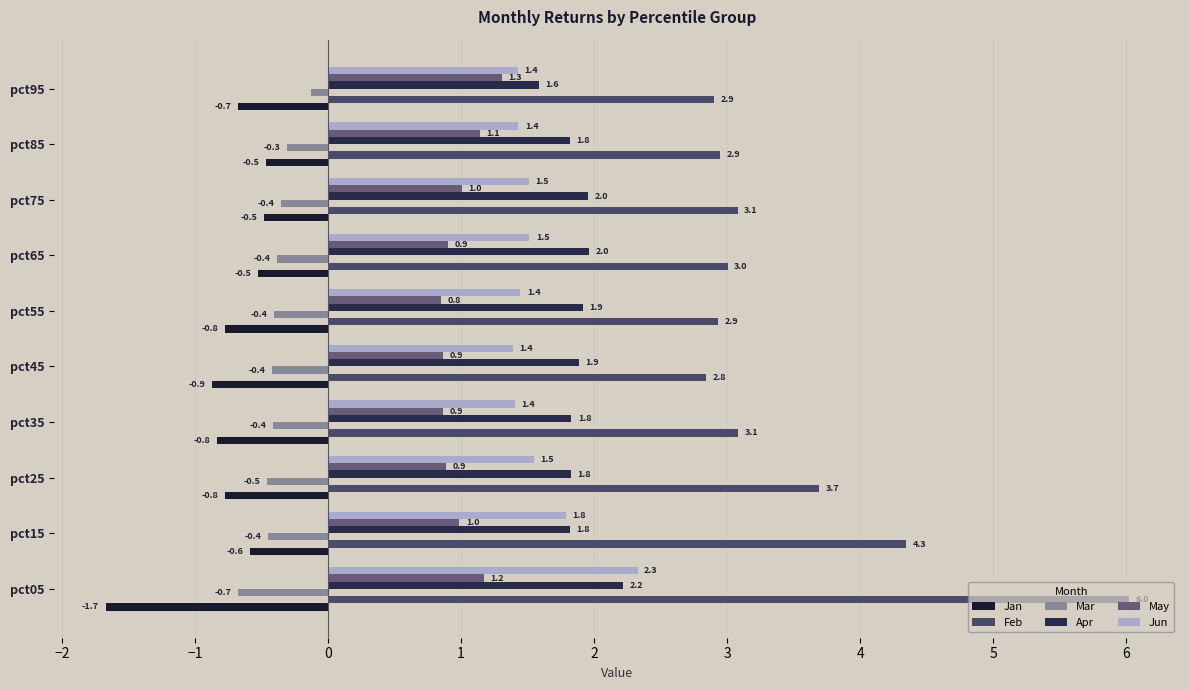

What are all the series names shown in the legend?

Jan, Feb, Mar, Apr, May, Jun